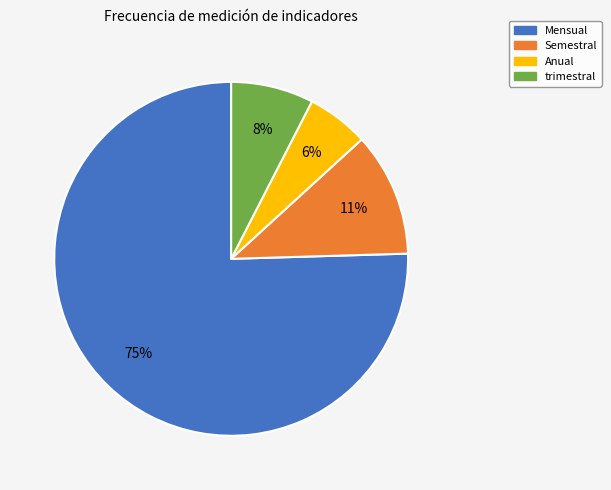

Is there any slice that represents more than half of the pie?

Yes